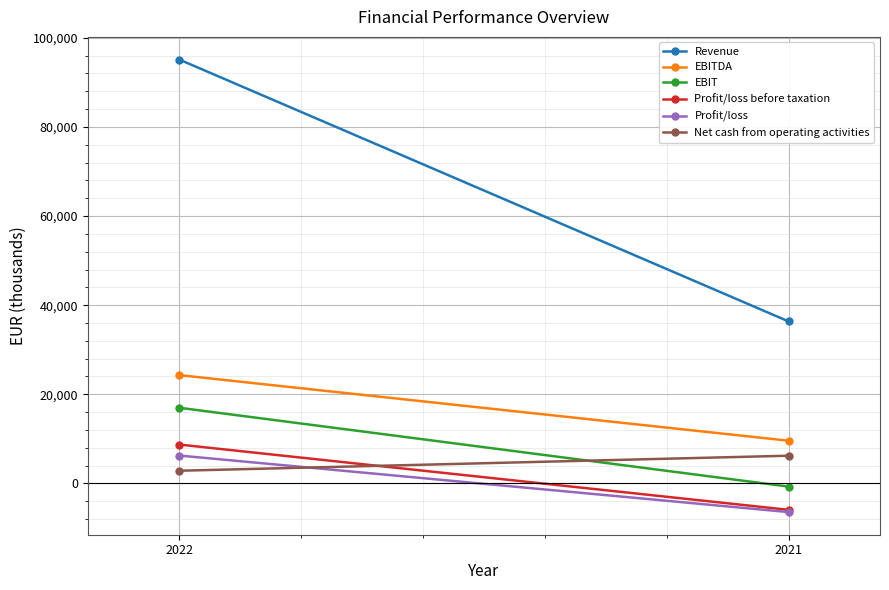

What is the total value across all series at 2021?

39092